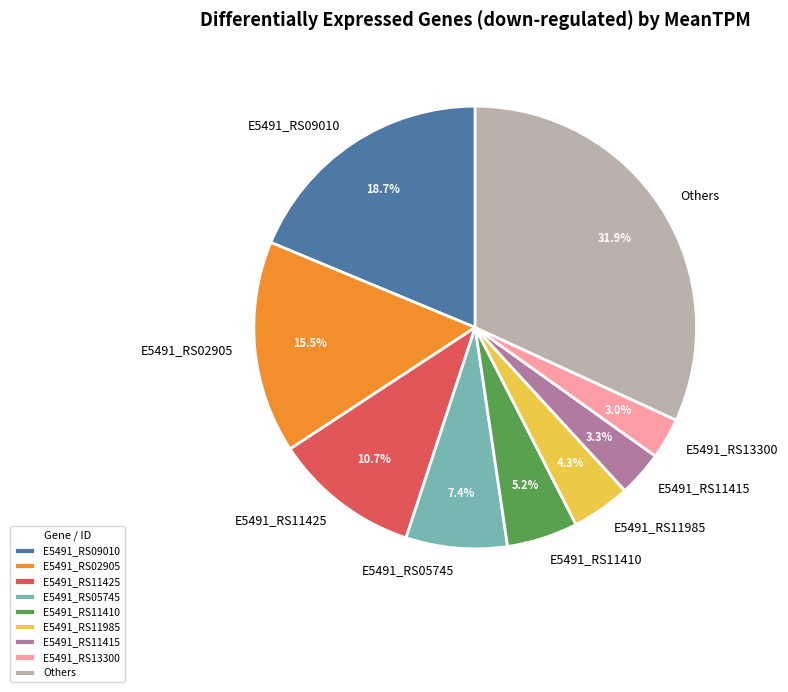

How many segments does this pie chart have?

9